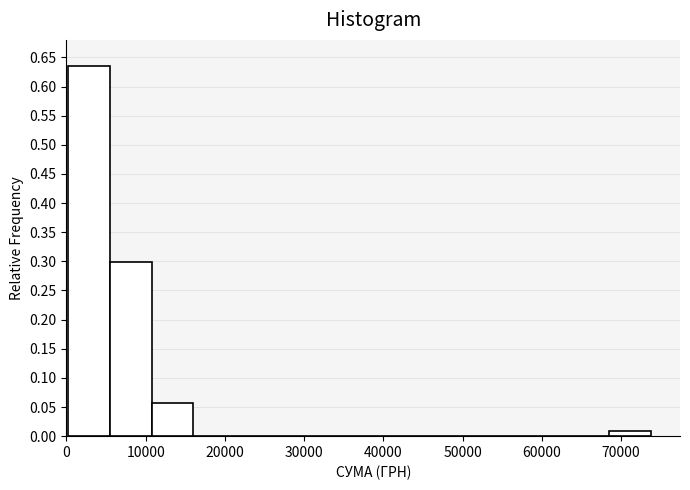

Reading left to right, list every bar in this chart as the range it spans on the x-axis followed by its height. Neither the bar edges nor the heights are printed on the chart, so give them approximately, as read against the axes.

0 to 5000: 0.635
5000 to 11000: 0.300
11000 to 16000: 0.060
16000 to 21000: 0
21000 to 26000: 0
26000 to 32000: 0
32000 to 37000: 0
37000 to 42000: 0
42000 to 48000: 0
48000 to 53000: 0
53000 to 58000: 0
58000 to 63000: 0
63000 to 69000: 0
69000 to 74000: 0.010